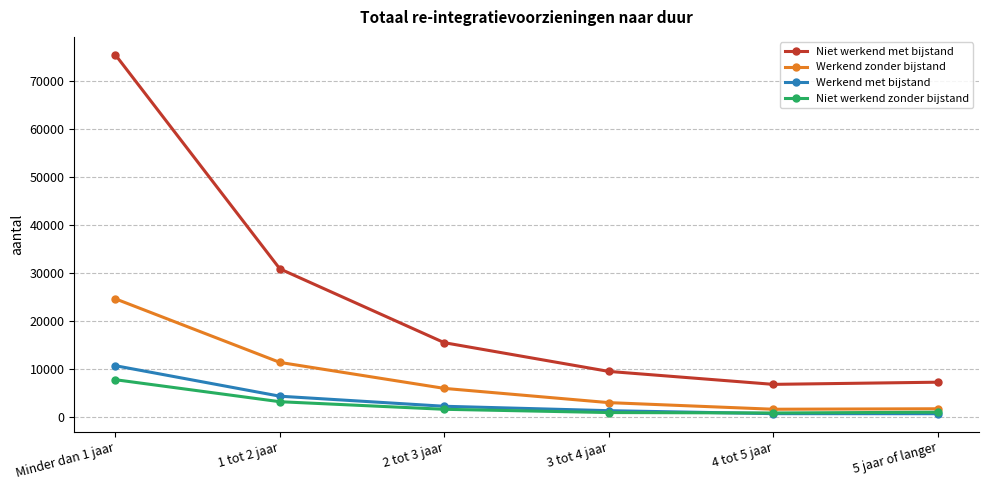

True or false: Werkend met bijstand and Niet werkend met bijstand cross at least once.

False